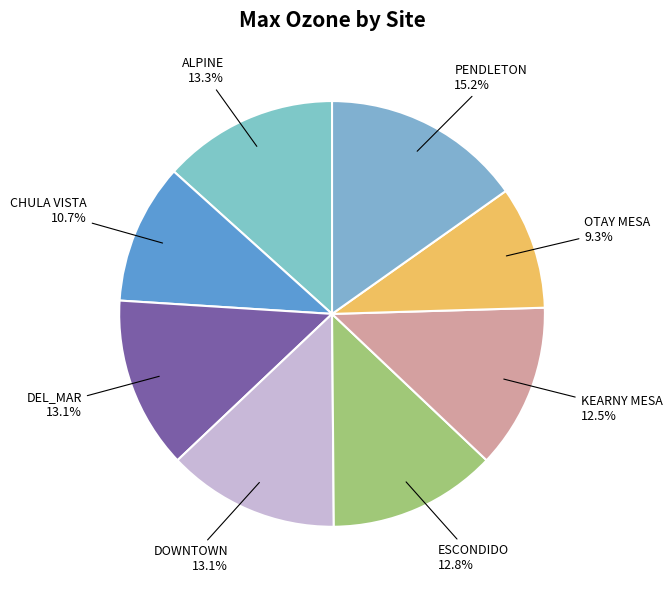

Does any single category account for the majority?

No